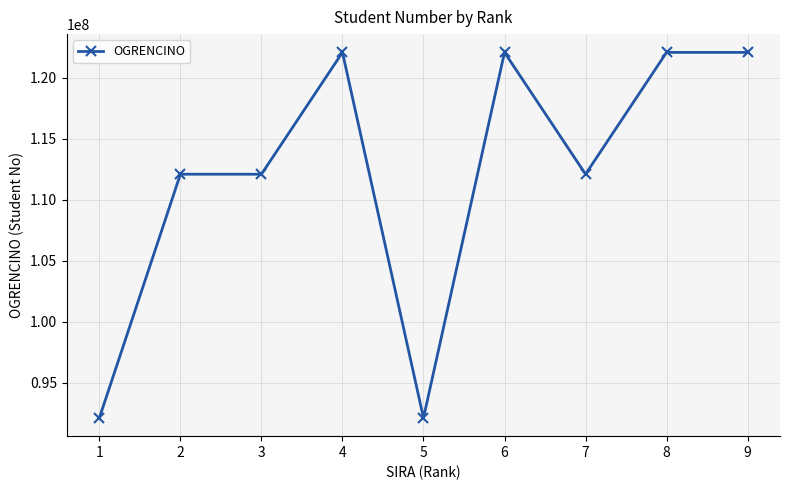

What is the difference between the values at 7 and 5?

19999991